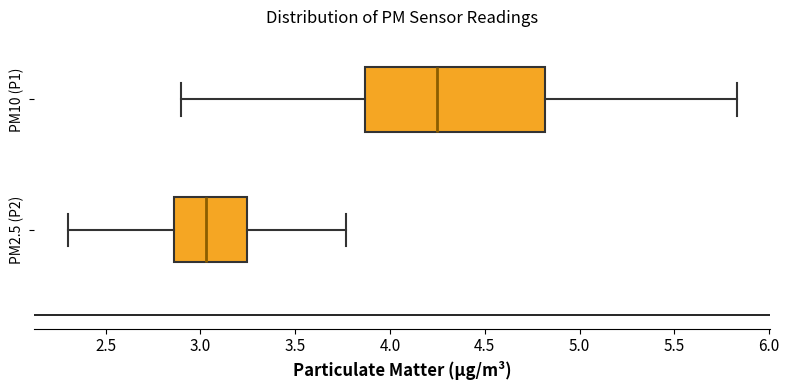

Reading bottom to top, read every box against the x-axis: the position of its median line, the range the box covers, and the ends of its whiskers. The values are not printed on the chart, so give them approximately, as read against the axis.

PM2.5 (P2): median 3.05, box 2.85 to 3.25, whiskers 2.30 to 3.75
PM10 (P1): median 4.25, box 3.85 to 4.80, whiskers 2.90 to 5.85